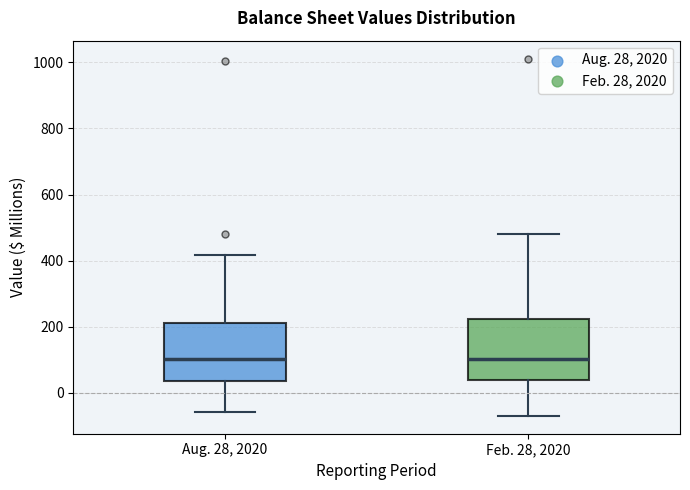

Where does the median line of the box for Aug. 28, 2020 sit on the y-axis? The values are not printed on the chart, so give them approximately, as read against the axis.

100